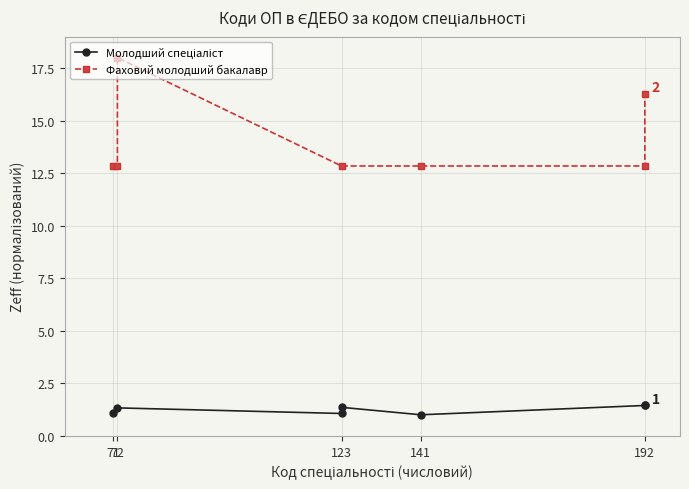

True or false: Фаховий молодший бакалавр and Молодший спеціаліст intersect in this chart.

False